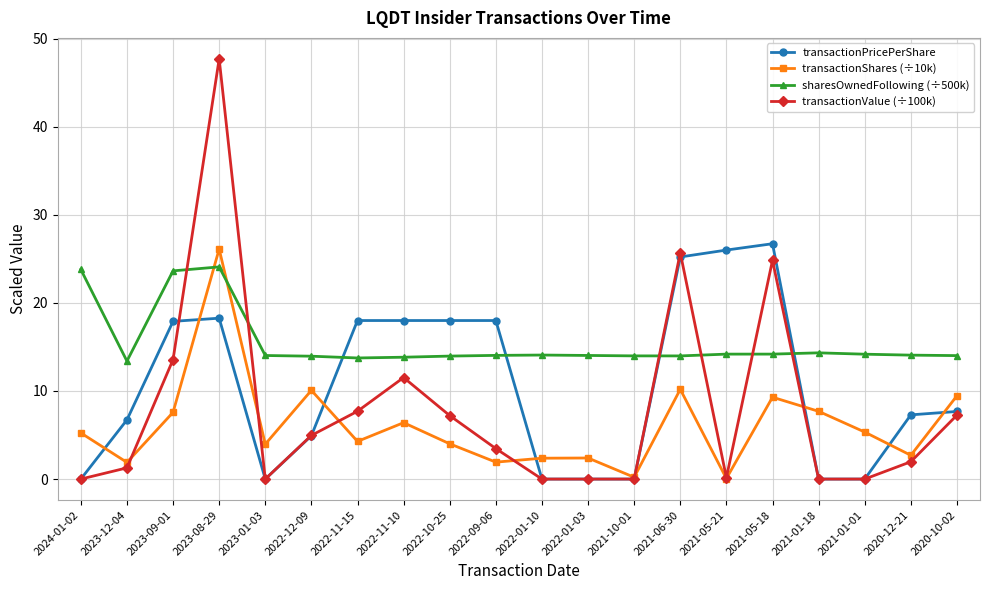

List the series in order of their overall mean, lowest first.

transactionShares (÷10k), transactionValue (÷100k), transactionPricePerShare, sharesOwnedFollowing (÷500k)